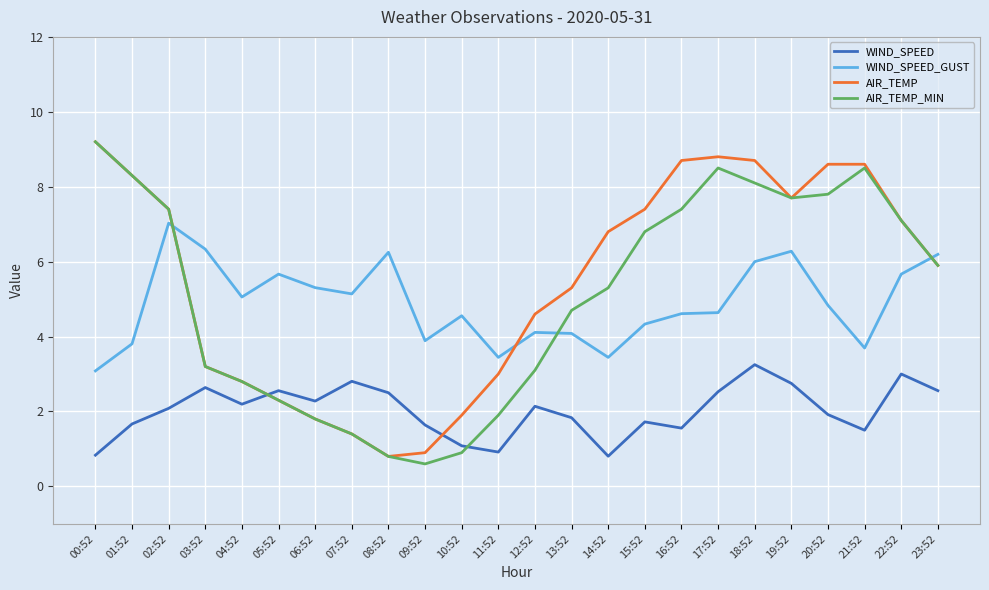

Is this an area chart (filled region under the line)?

No